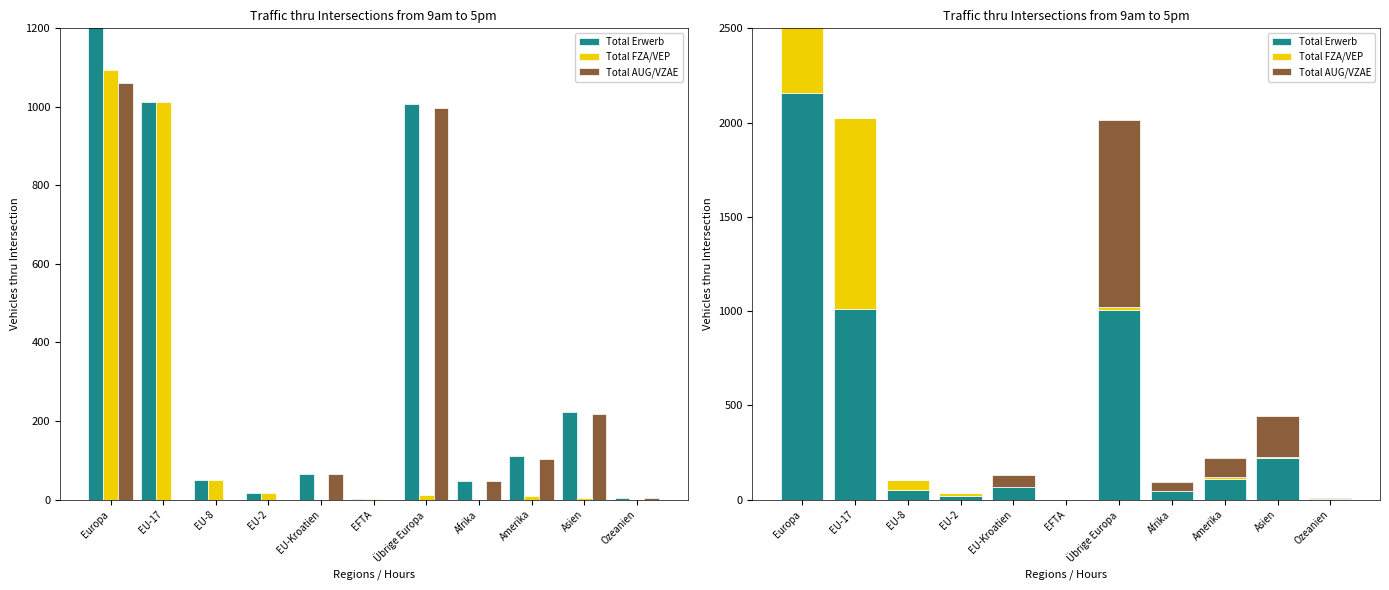

How many values in the Total Erwerb series exceed 66?

5